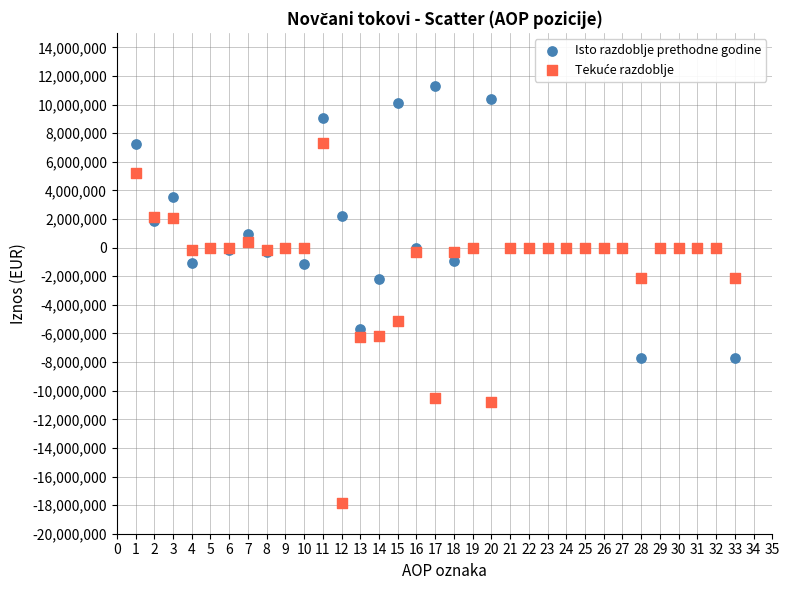

What is the X range (max minus min) for the scatter plot?

32